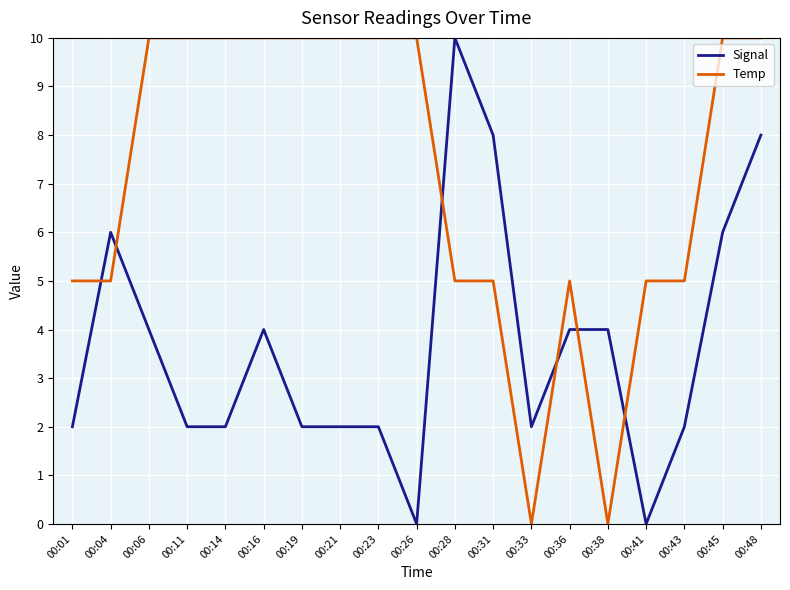

What value does the Signal series have at 00:16, to the nearest 5?

5